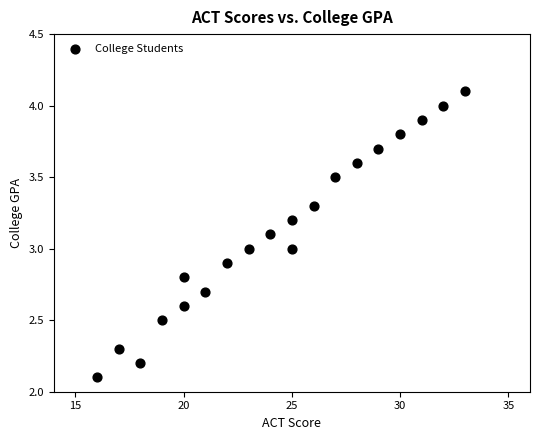

What is the range of X values (max minus min)?

17.0